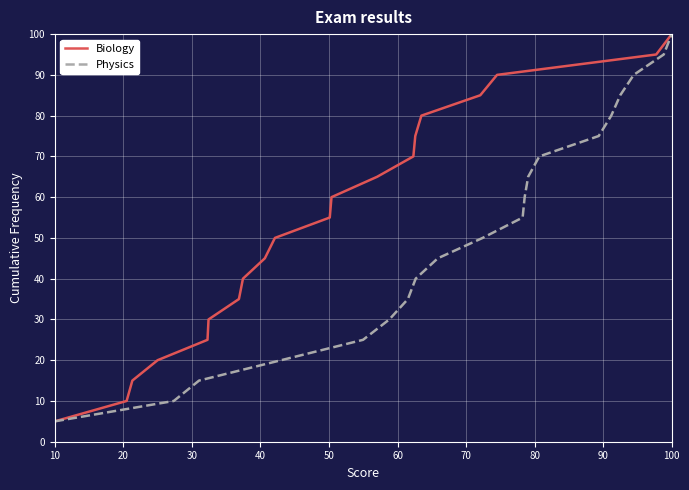

Count the number of data series in this chart.

2